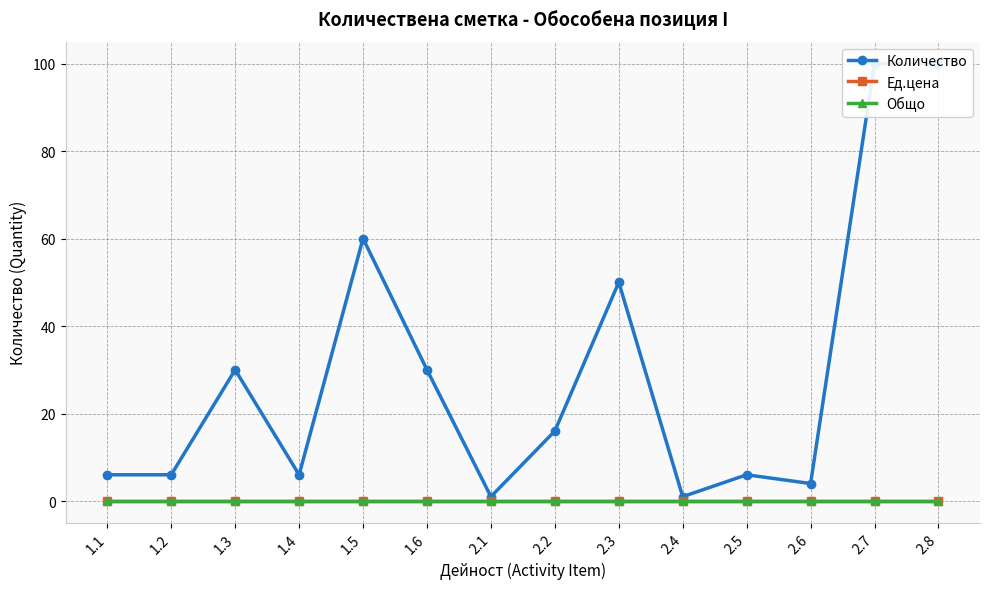

What is the difference between the maximum and minimum values in the Количество series?

99